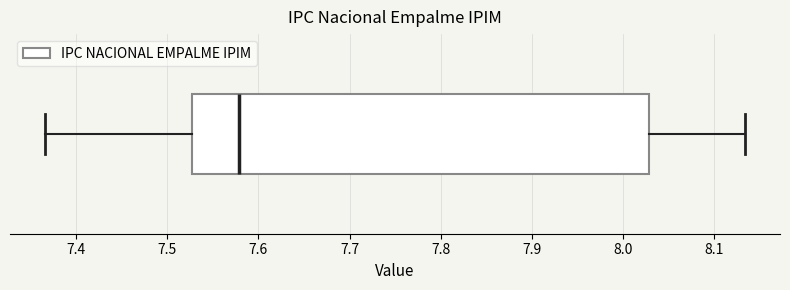

Transcribe this box plot: give where the median line is, the range the box spans, and where the two whiskers end, as read against the x-axis. The values are not printed on the chart, so give them approximately, as read against the axis.

median 7.58, box 7.53 to 8.03, whiskers 7.37 to 8.13